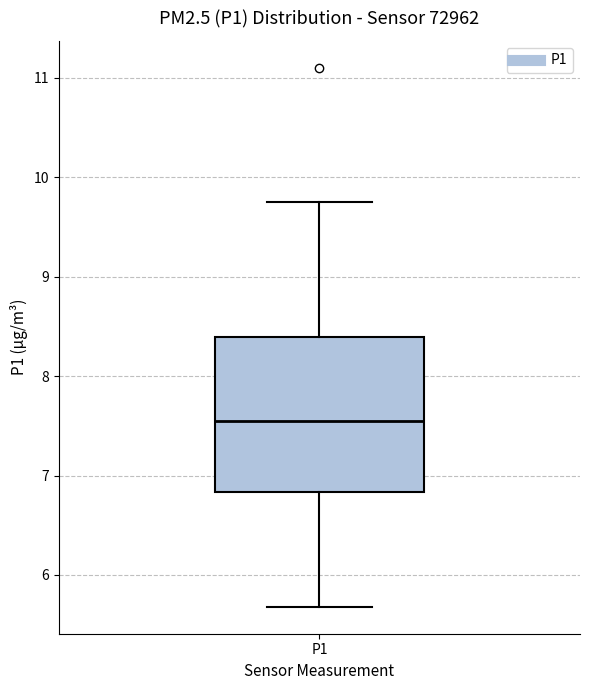

Transcribe this box plot: give where the median line is, the range the box spans, and where the two whiskers end, as read against the y-axis. The values are not printed on the chart, so give them approximately, as read against the axis.

median 7.6, box 6.8 to 8.4, whiskers 5.7 to 9.8